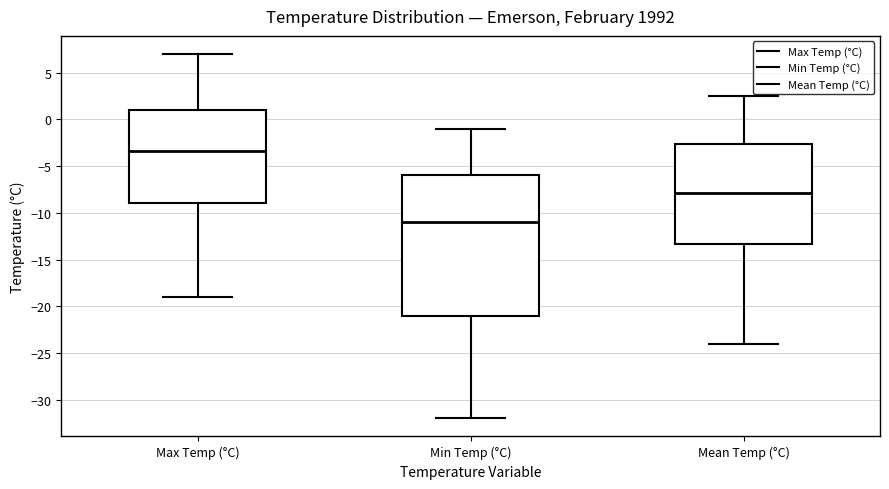

Which box is the tallest, from its lower edge to its upper edge?

Min Temp (°C)